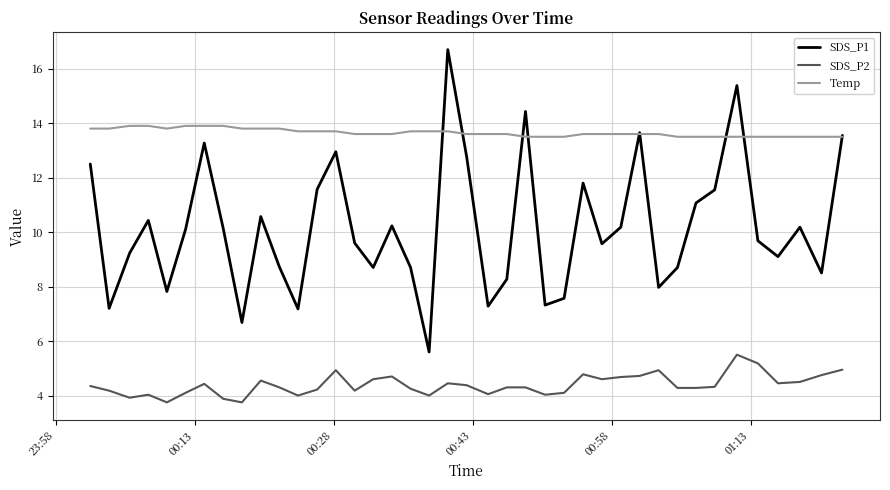

Does the chart display data point markers on the line(s)?

No